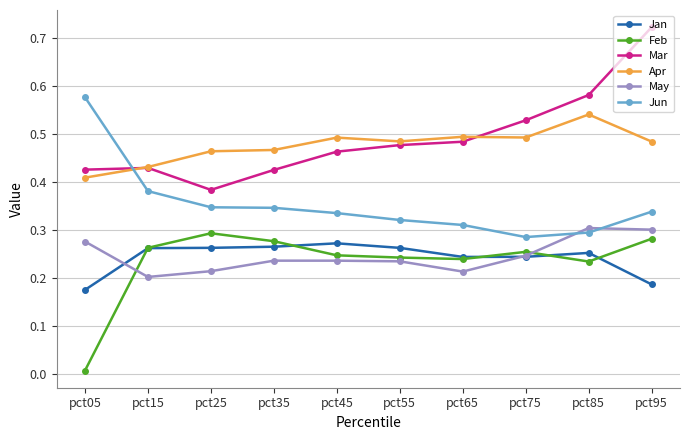

Is this an area chart (filled region under the line)?

No